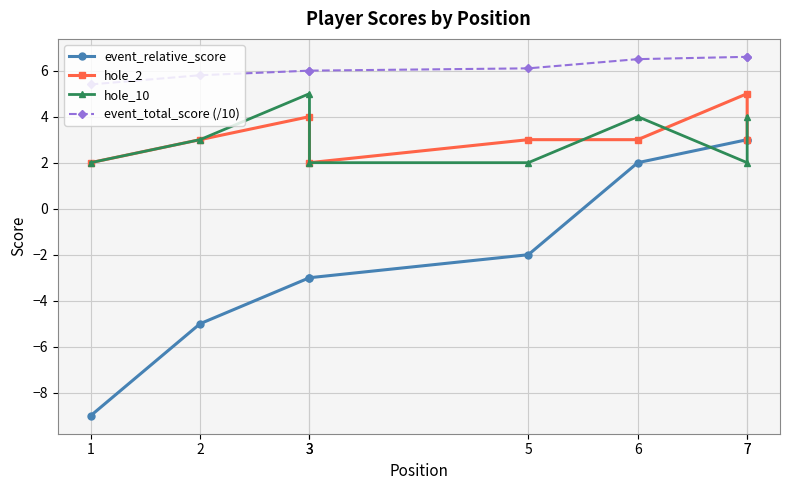

The value of event_relative_score at 1 is -9.0. True or false?

True